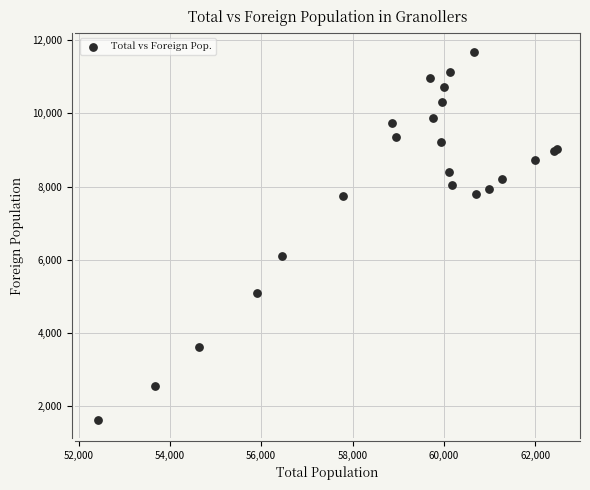

What Y value in the scatter plot is closest to 6662?

6104